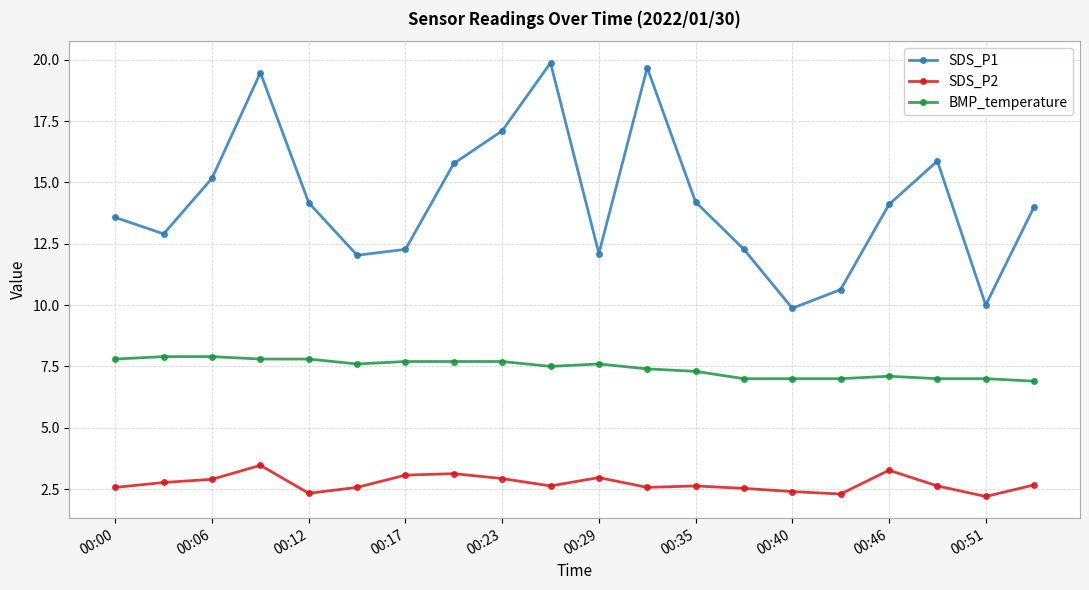

Which series has the largest total across all categories?

SDS_P1